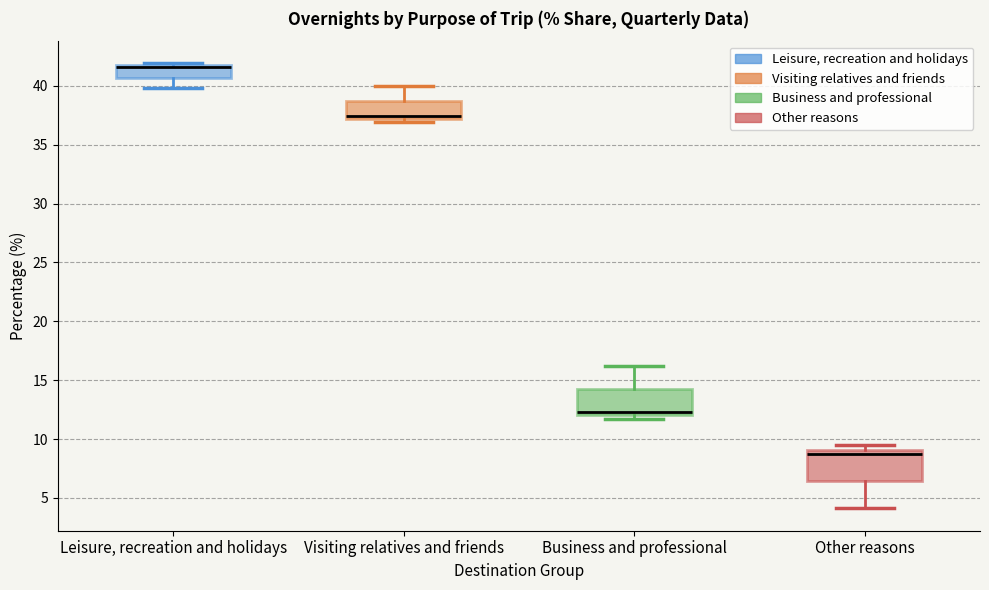

Reading left to right, transcribe this box plot: for each box, give where its median line is, the range the box spans, and where its two whiskers end, as read against the y-axis. The values are not printed on the chart, so give them approximately, as read against the axis.

Leisure, recreation and holidays: median 41.5 (drawn on the box's upper edge), box 40.5 to 42.0, whiskers 40.0 to 42.0
Visiting relatives and friends: median 37.5, box 37.0 to 38.5, whiskers 37.0 (just below the box's lower edge) to 40.0
Business and professional: median 12.5, box 12.0 to 14.5, whiskers 11.5 to 16.0
Other reasons: median 8.5, box 6.5 to 9.0, whiskers 4.0 to 9.5